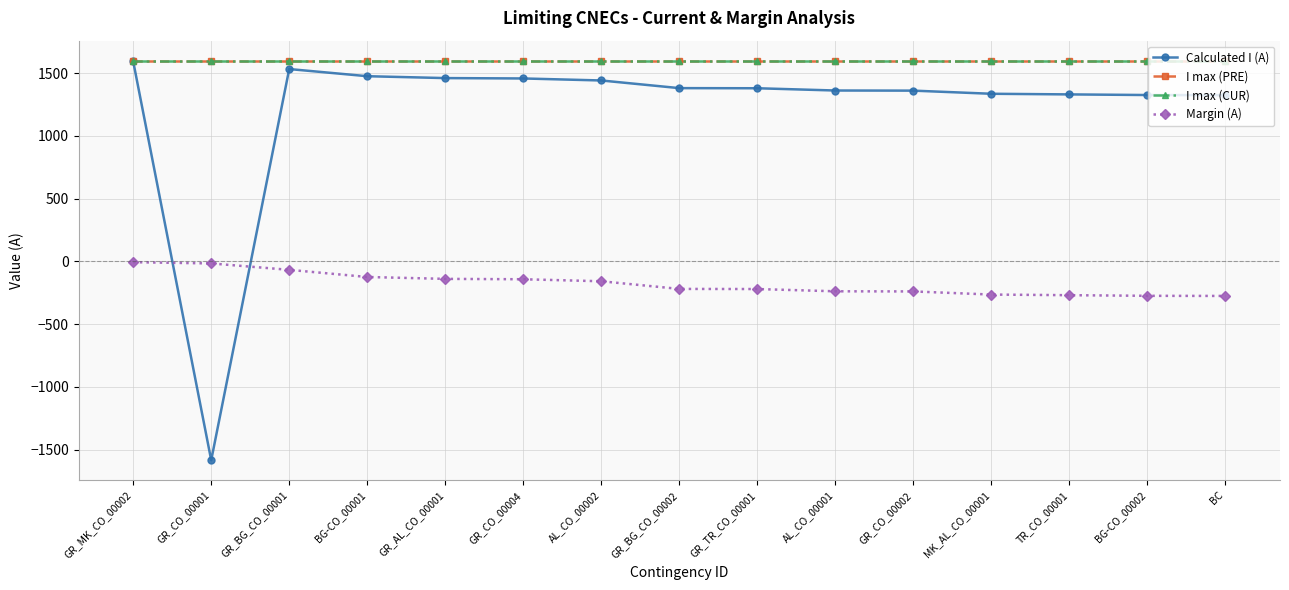

True or false: I max (CUR) has a value of 1020 at MK_AL_CO_00001.

False